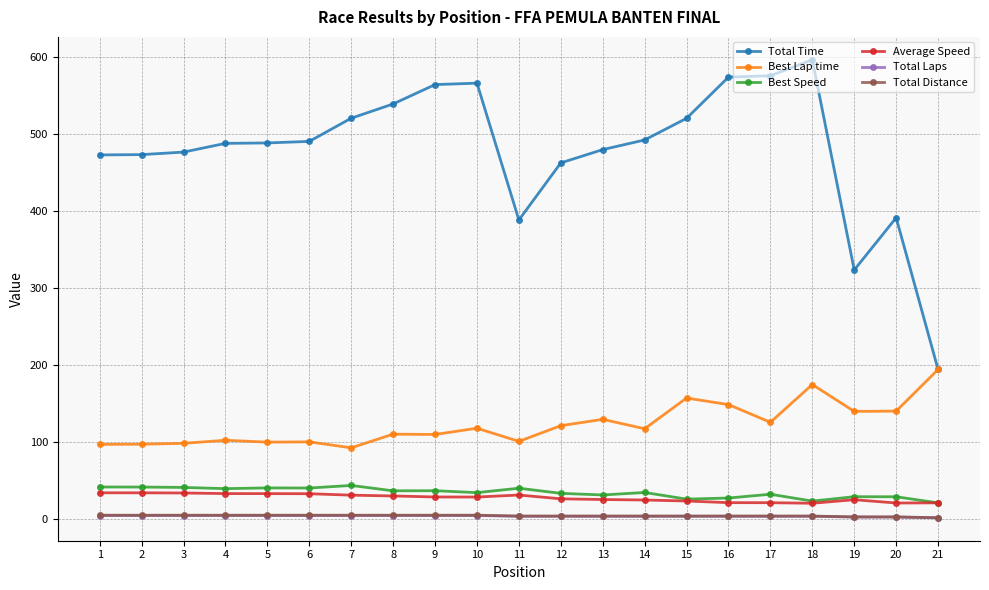

Which series has the widest spread of values?

Total Time